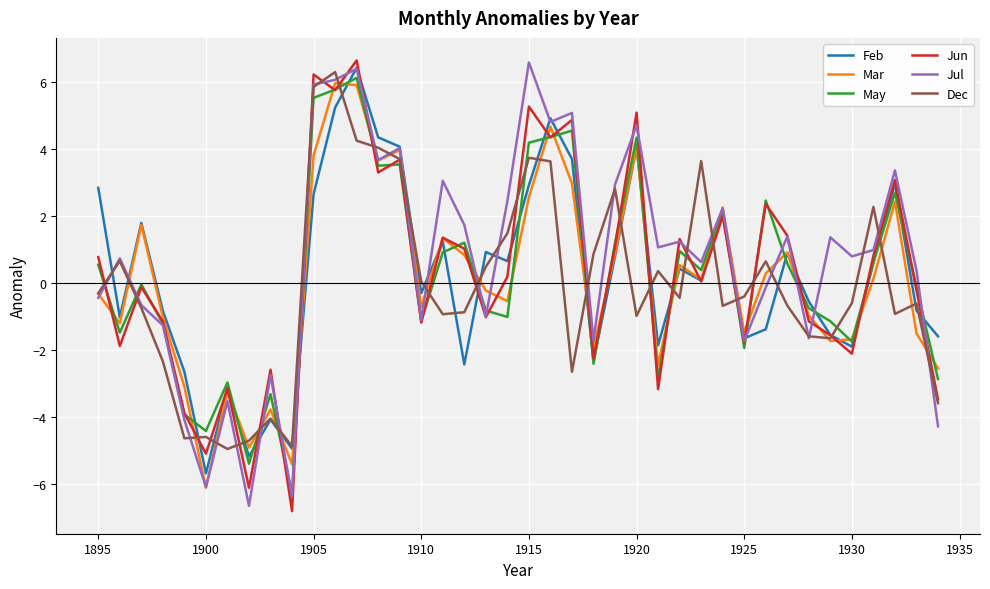

What is the difference between the maximum and minimum values in the May series?

12.5